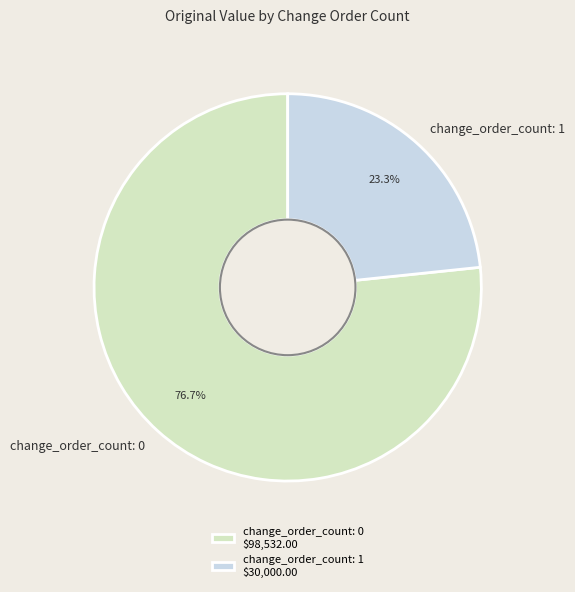

Combined, what portion of the pie is change_order_count: 0 and change_order_count: 1?

100.0%